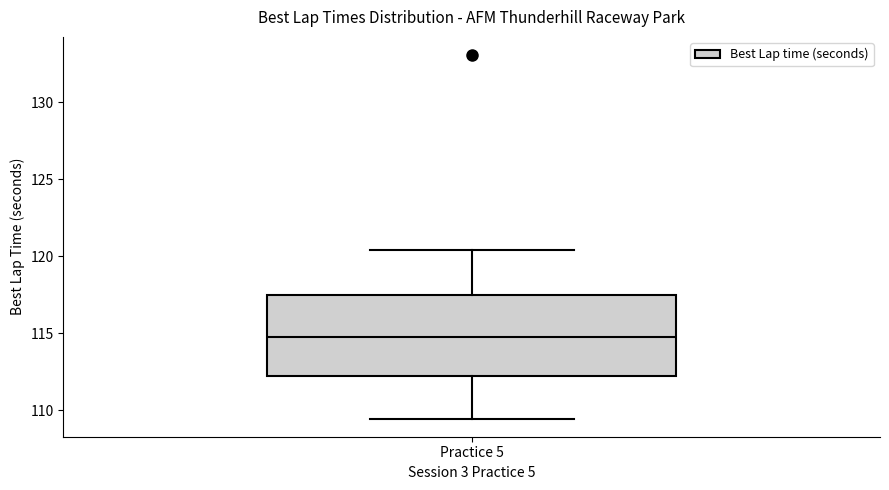

Where is the upper edge of the box for Practice 5 on the y-axis? The values are not printed on the chart, so give them approximately, as read against the axis.

117.5